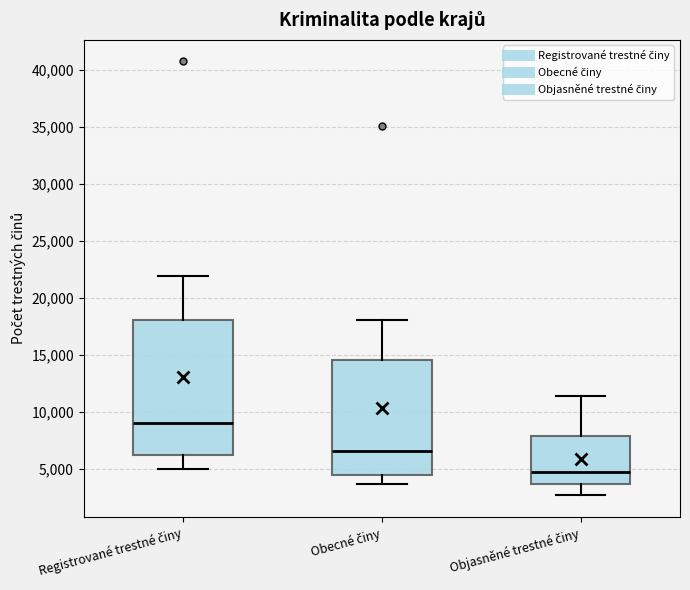

Which box has the highest median line?

Registrované trestné činy